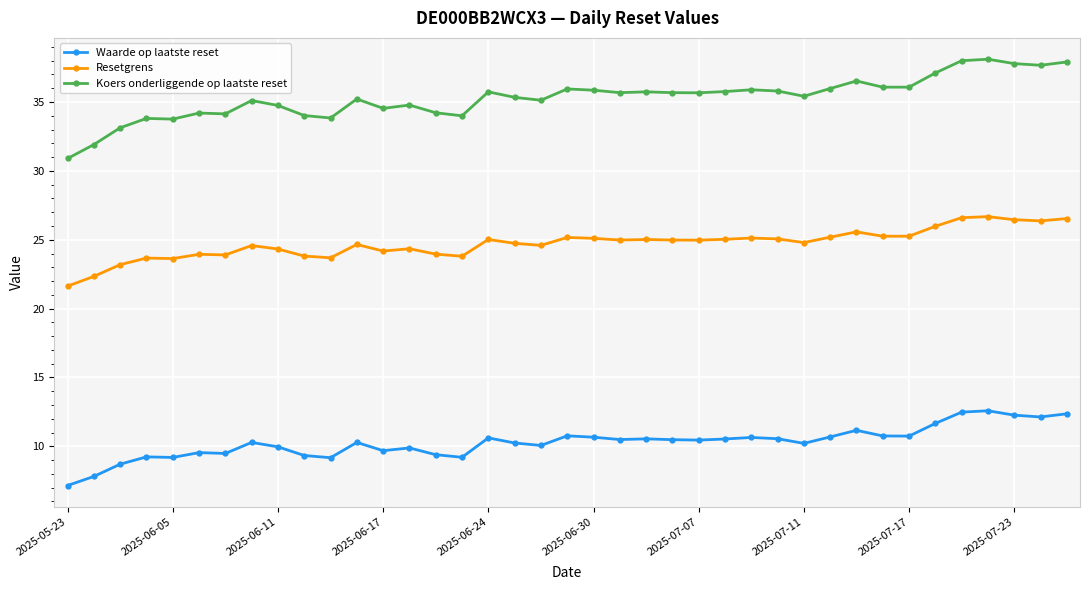

Which series has the widest spread of values?

Koers onderliggende op laatste reset